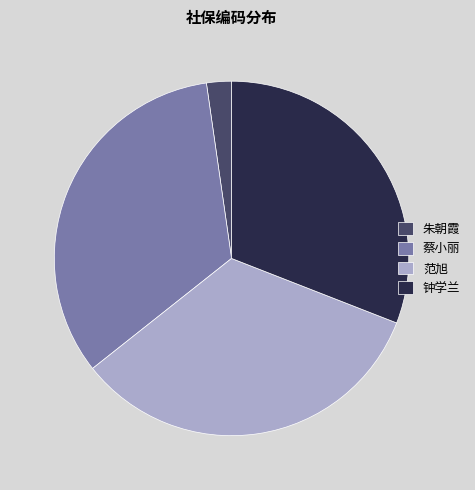

How many slices are in this pie chart?

4